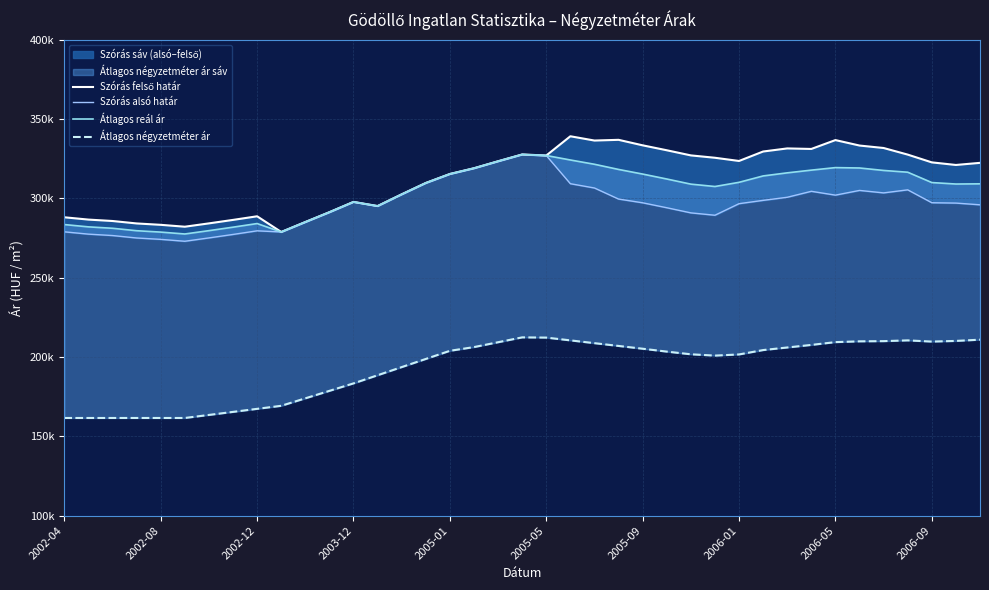

Which category has the highest value across all series?

21